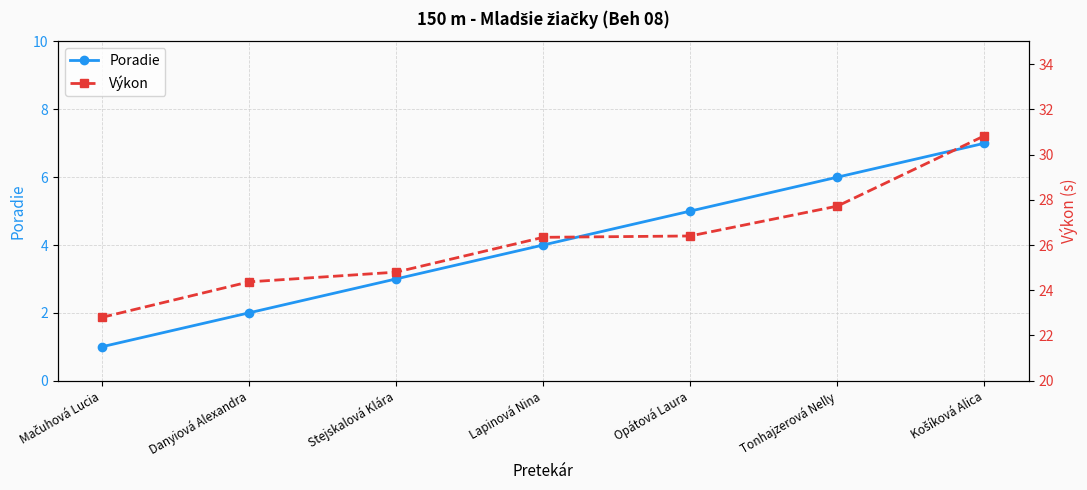

Does the chart have visible grid lines?

Yes